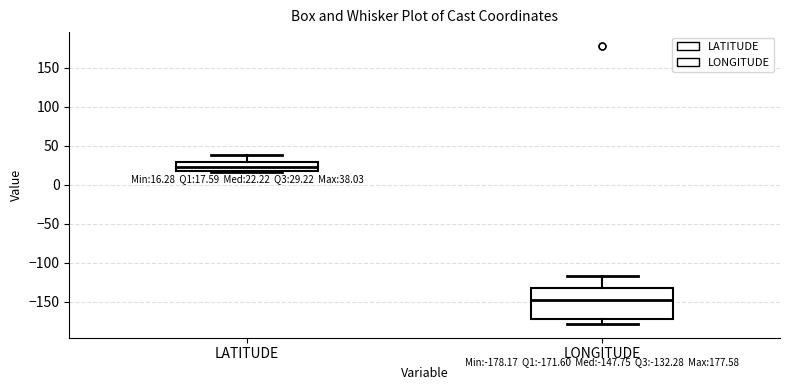

Comparing the boxes themselves (not the whiskers), which one is the tallest?

LONGITUDE